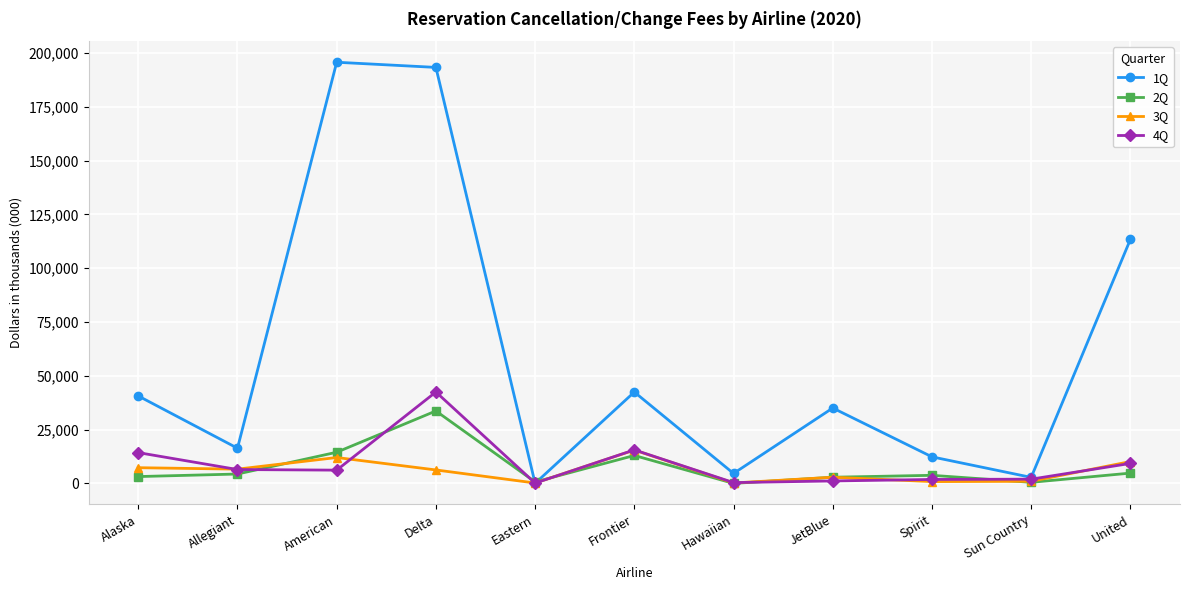

List the series in order of their peak value, highest first.

1Q, 4Q, 2Q, 3Q